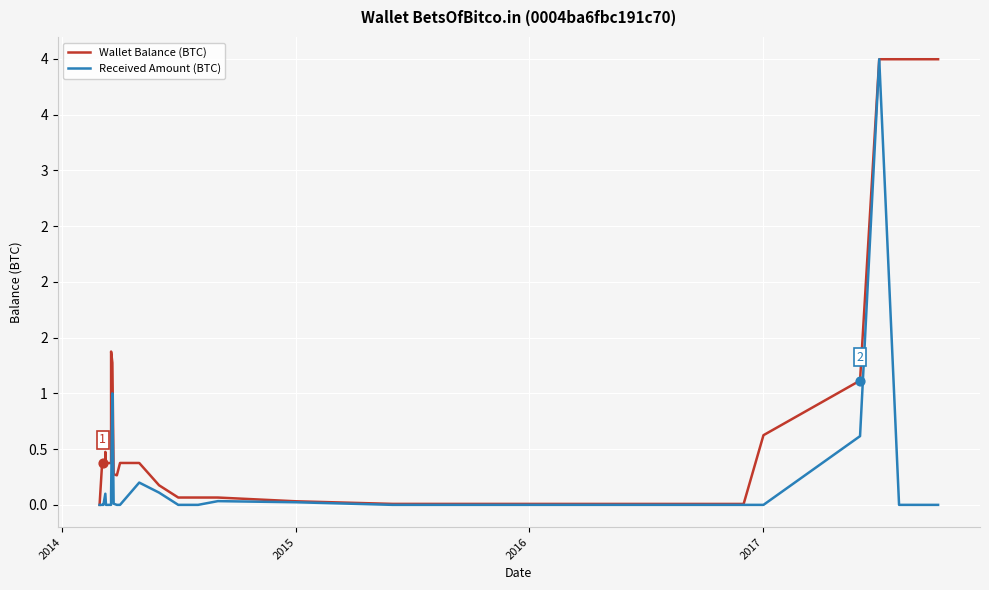

Which series reaches the maximum Y coordinate?

Wallet Balance (BTC)